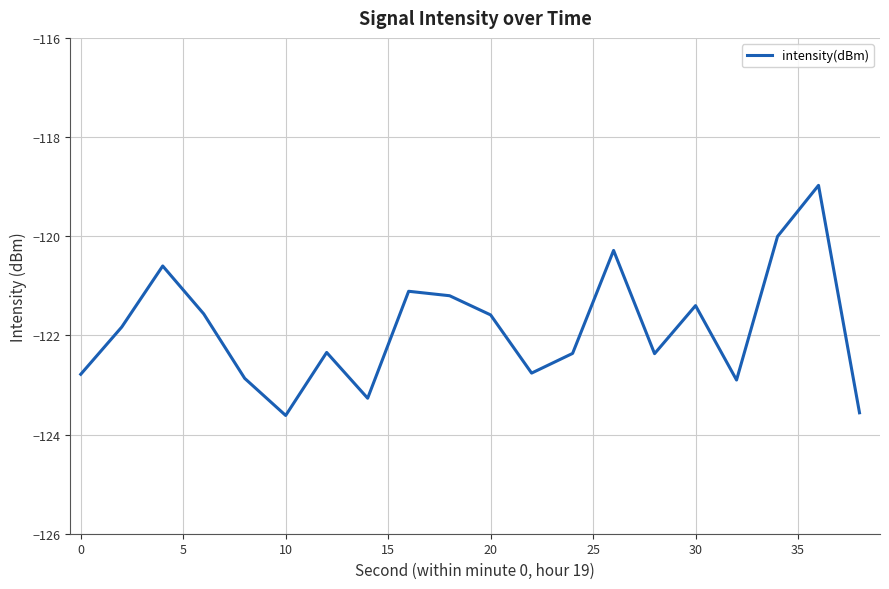

What is the maximum value shown in the chart?

-119.0